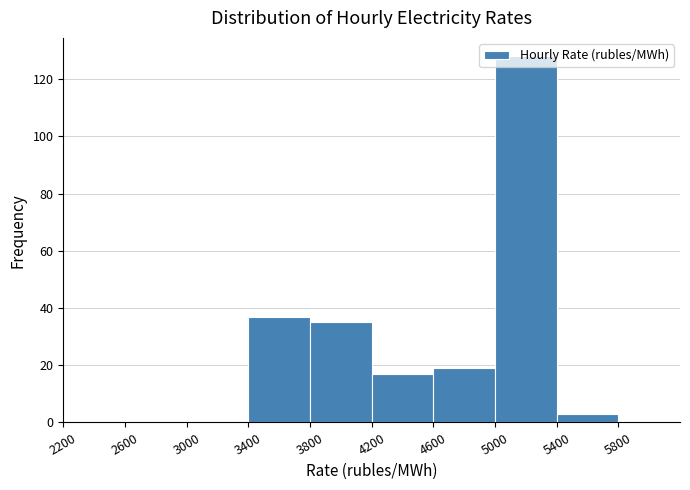

Reading left to right, list every bar in this chart as the range it spans on the x-axis followed by its height. The values are not printed on the chart, so give them approximately, as read against the axis.

2200 to 2600: 0
2600 to 3000: 0
3000 to 3400: 0
3400 to 3800: 38
3800 to 4200: 36
4200 to 4600: 18
4600 to 5000: 20
5000 to 5400: 128
5400 to 5800: 4